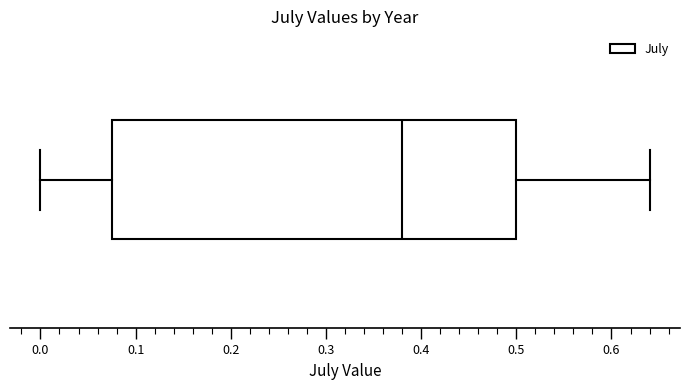

Transcribe this box plot: give where the median line is, the range the box spans, and where the two whiskers end, as read against the x-axis. The values are not printed on the chart, so give them approximately, as read against the axis.

median 0.38, box 0.08 to 0.50, whiskers 0.00 to 0.64